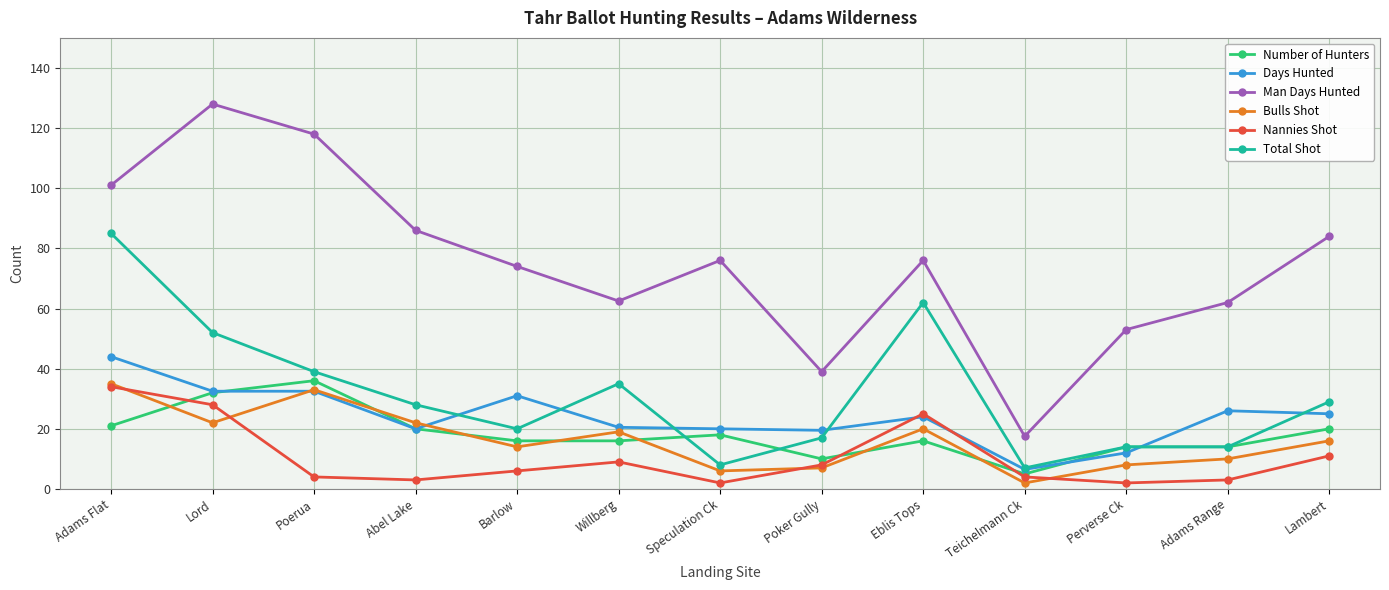

What are all the series names shown in the legend?

Number of Hunters, Days Hunted, Man Days Hunted, Bulls Shot, Nannies Shot, Total Shot